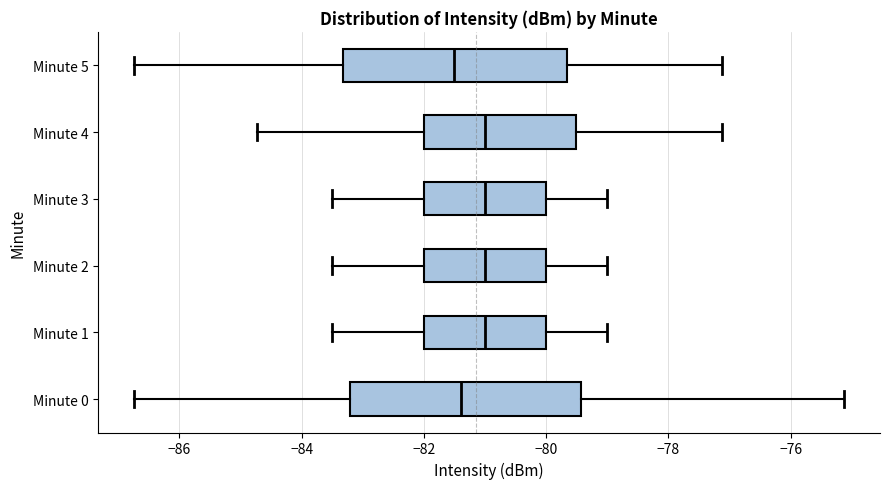

Where is the right edge of the box for Minute 1 on the x-axis? The values are not printed on the chart, so give them approximately, as read against the axis.

-80.0